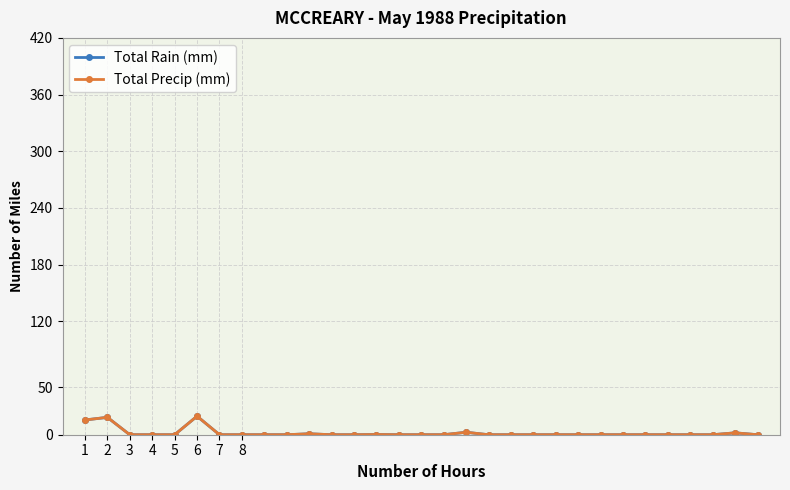

How many interior local peaks does the Total Precip (mm) series have?

6